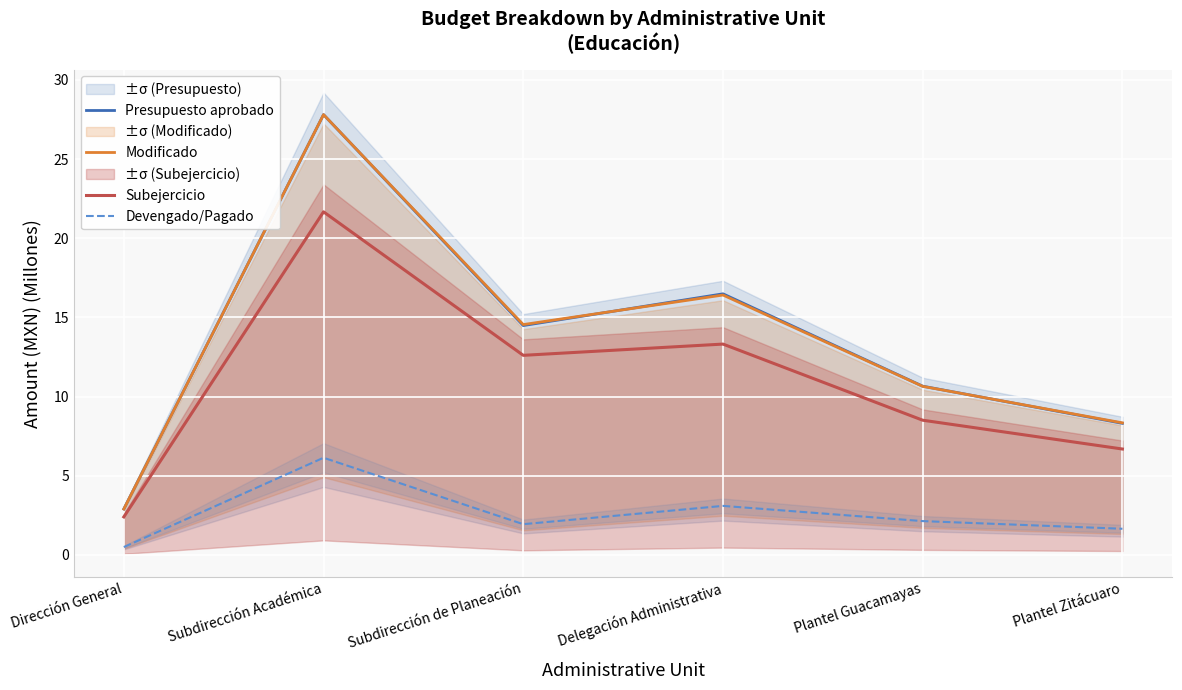

How many lines are shown in the chart?

4